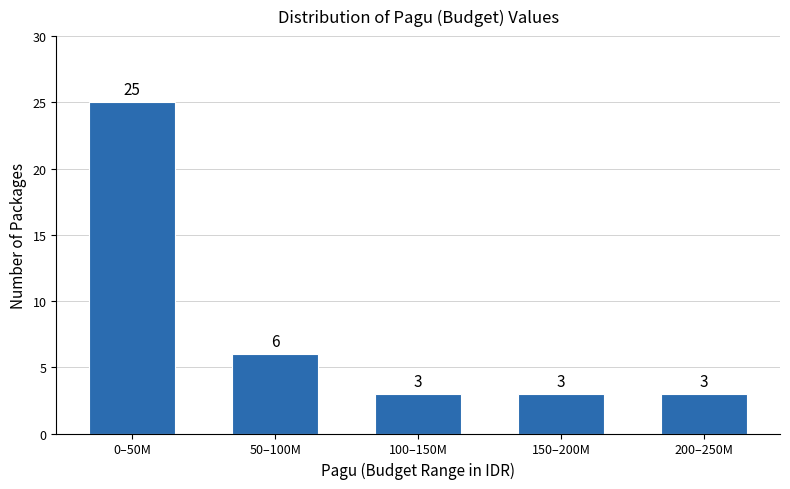

Reading left to right, list all the values displayed in this chart.

25	6	3	3	3